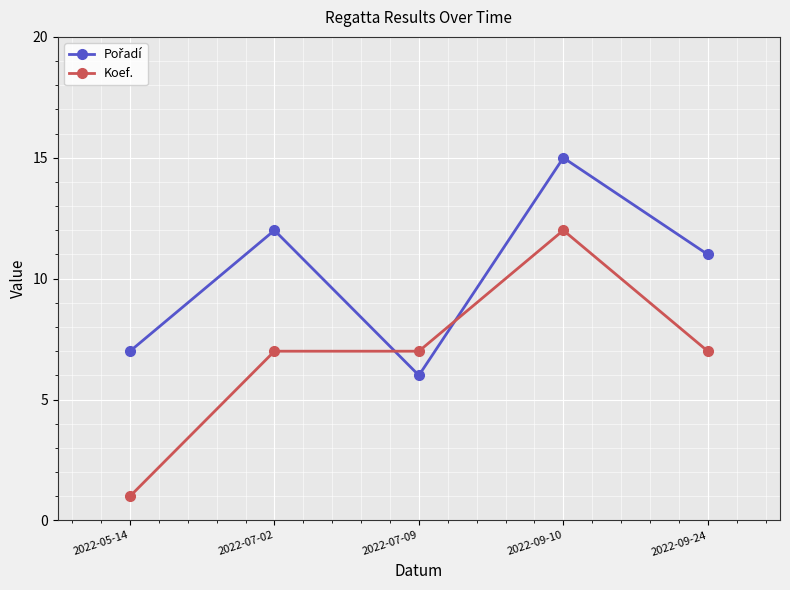

What is the spread (max minus min) of values at 2022-05-14?

6